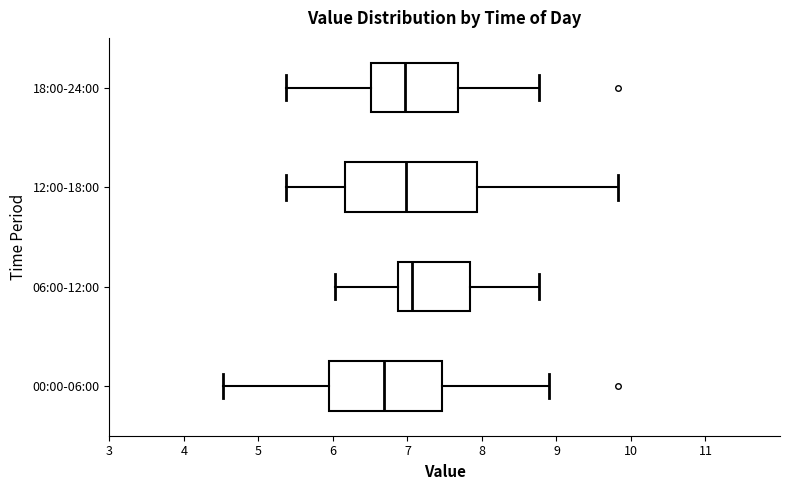

Where is the left edge of the box for 12:00-18:00 on the x-axis? The values are not printed on the chart, so give them approximately, as read against the axis.

6.2